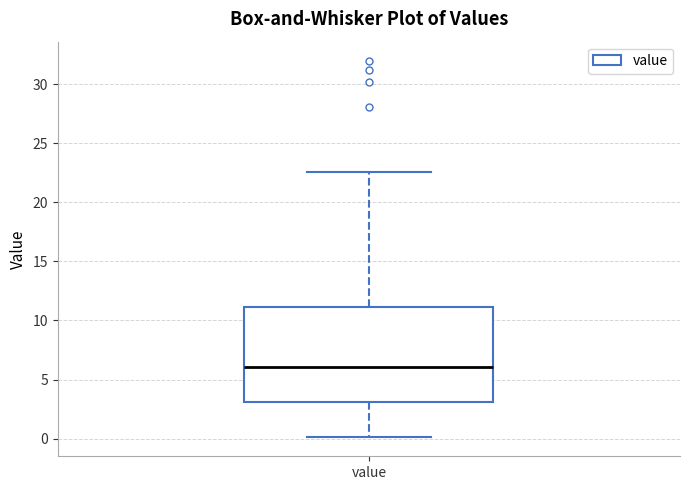

Transcribe this box plot: give where the median line is, the range the box spans, and where the two whiskers end, as read against the y-axis. The values are not printed on the chart, so give them approximately, as read against the axis.

median 6.0, box 3.0 to 11.0, whiskers 0.0 to 22.5